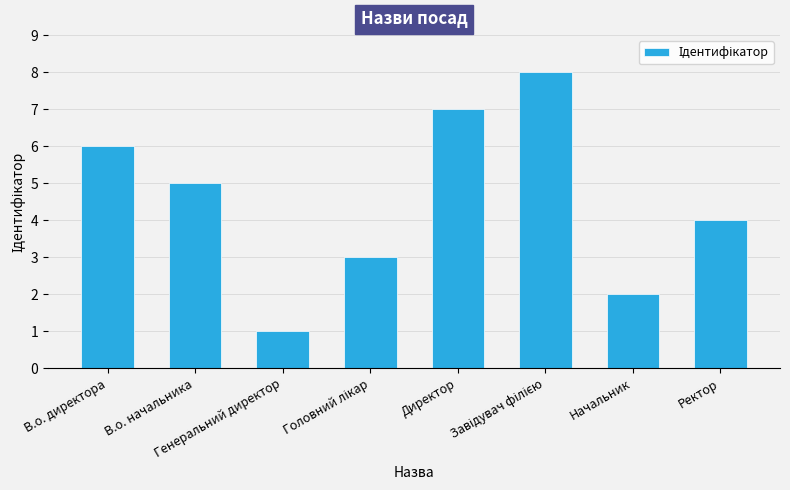

What is the sum of the values at Начальник and Генеральний директор?

3